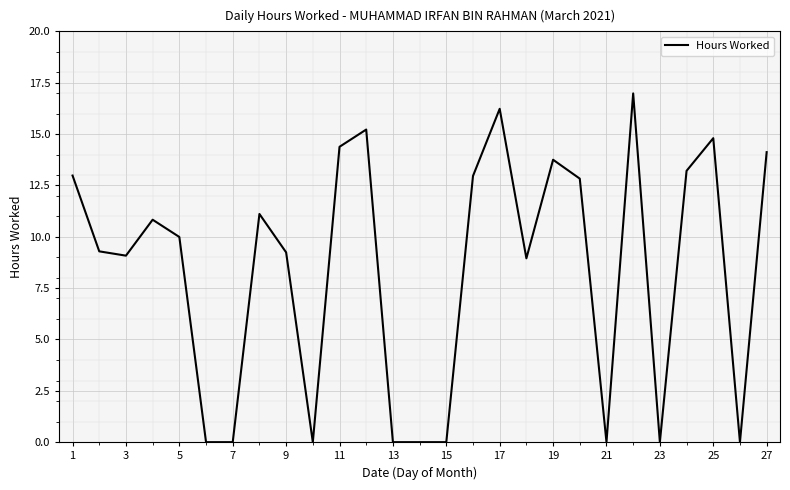

What is the difference between the maximum and minimum values?

17.0